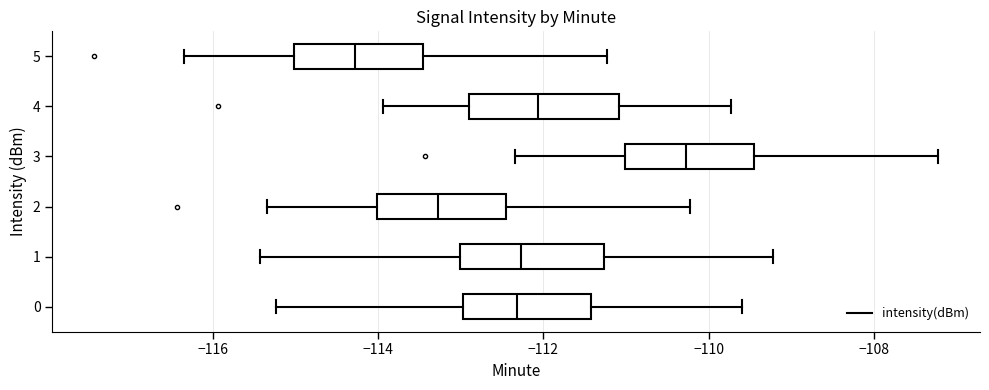

Reading bottom to top, transcribe this box plot: for each box, give where its median line is, the range the box spans, and where its two whiskers end, as read against the x-axis. The values are not printed on the chart, so give them approximately, as read against the axis.

0: median -112.4, box -113.0 to -111.4, whiskers -115.2 to -109.6
1: median -112.2, box -113.0 to -111.2, whiskers -115.4 to -109.2
2: median -113.2, box -114.0 to -112.4, whiskers -115.4 to -110.2
3: median -110.2, box -111.0 to -109.4, whiskers -112.4 to -107.2
4: median -112.0, box -112.8 to -111.0, whiskers -114.0 to -109.8
5: median -114.2, box -115.0 to -113.4, whiskers -116.4 to -111.2